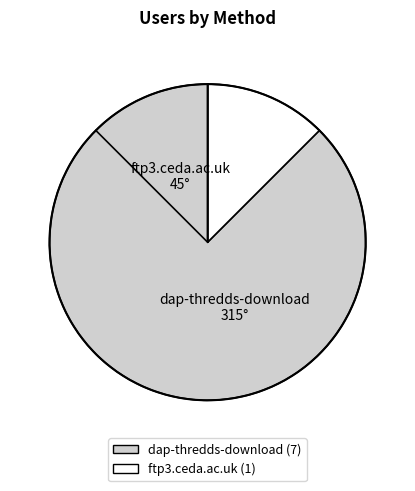

Do dap-thredds-download and ftp3.ceda.ac.uk together represent more than half of the pie?

Yes